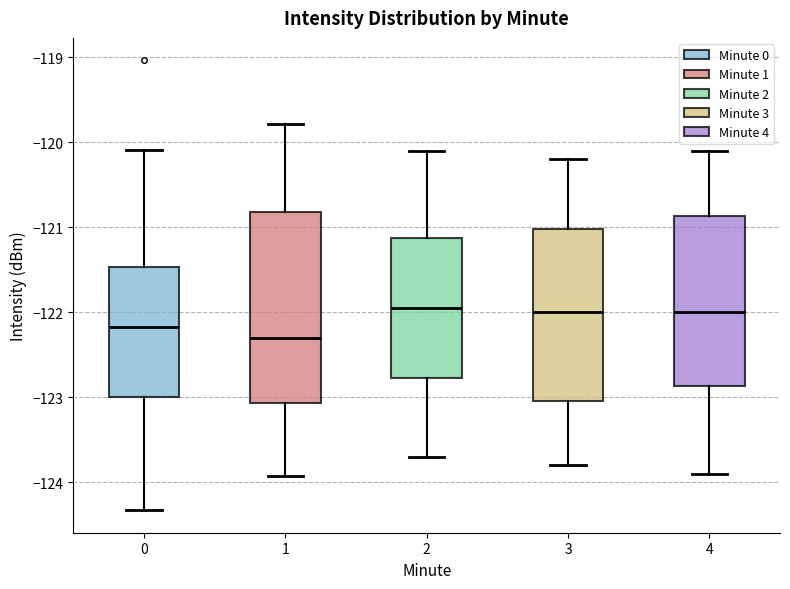

Where does the median line of the box at x = 0 sit on the y-axis? The values are not printed on the chart, so give them approximately, as read against the axis.

-122.2